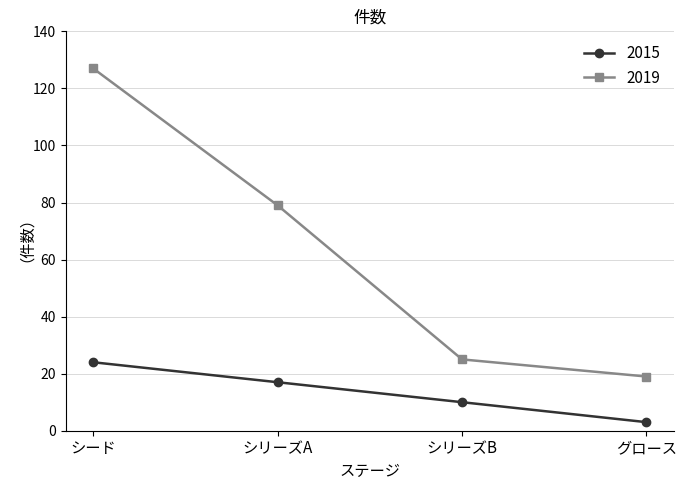

True or false: 2015 has more than 0 interior local peaks.

False